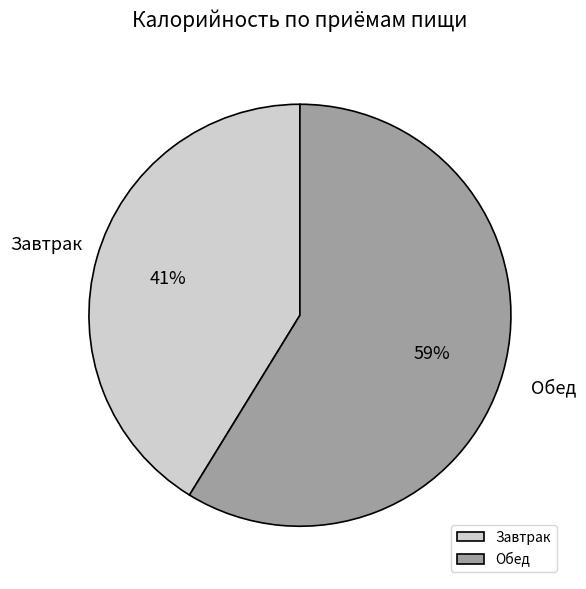

Which slice is the largest?

Обед